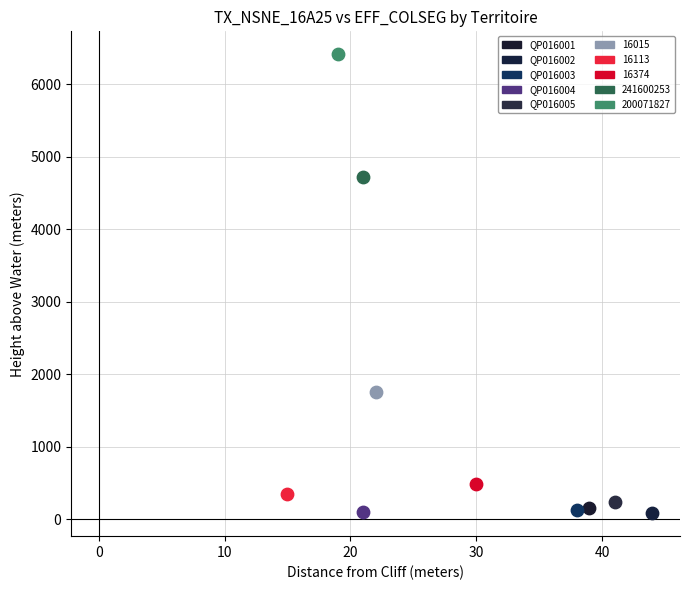

What are all the series names shown in the legend?

QP016001, QP016002, QP016003, QP016004, QP016005, 16015, 16113, 16374, 241600253, 200071827